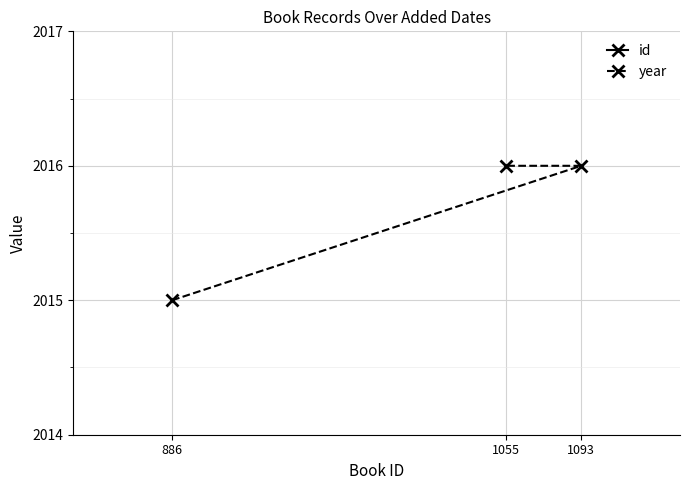

What is the minimum value for id?

886